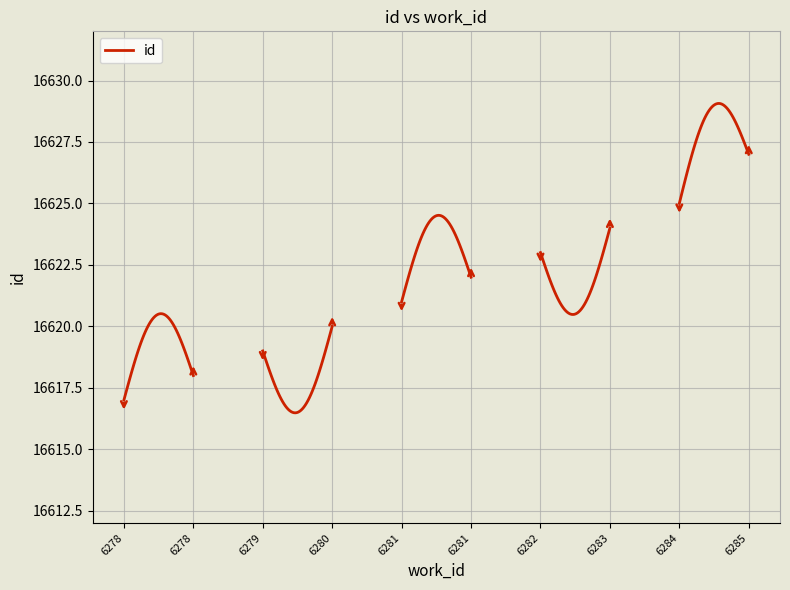

True or false: the data shows 16619 at 6279.

True